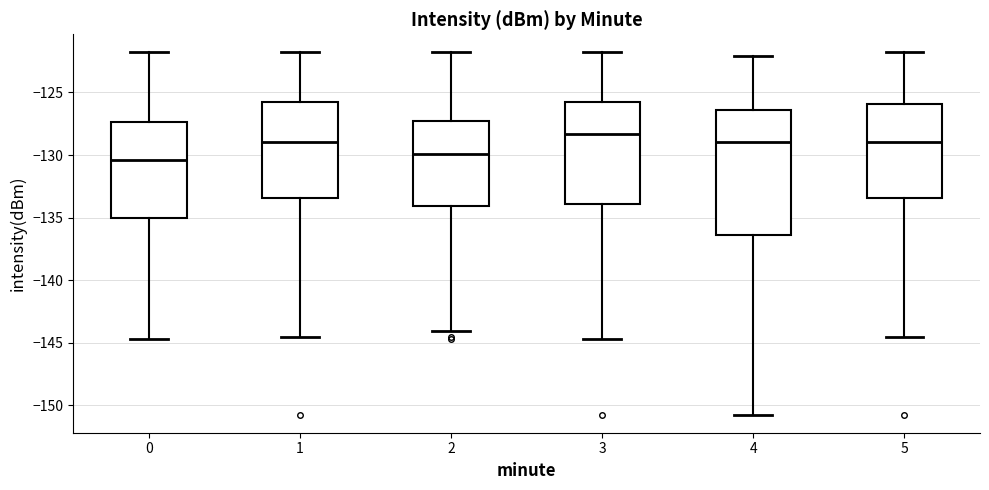

Where does the lower whisker of the box at x = 4 end on the y-axis? The values are not printed on the chart, so give them approximately, as read against the axis.

-150.5